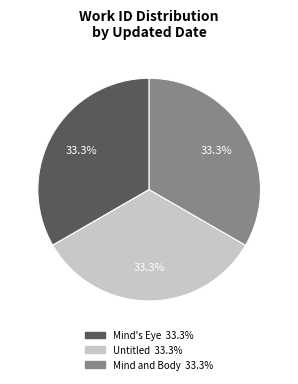

Is there any slice that represents more than half of the pie?

No